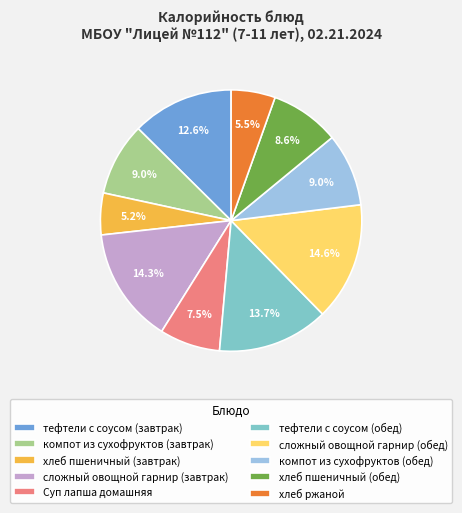

How many segments does this pie chart have?

10